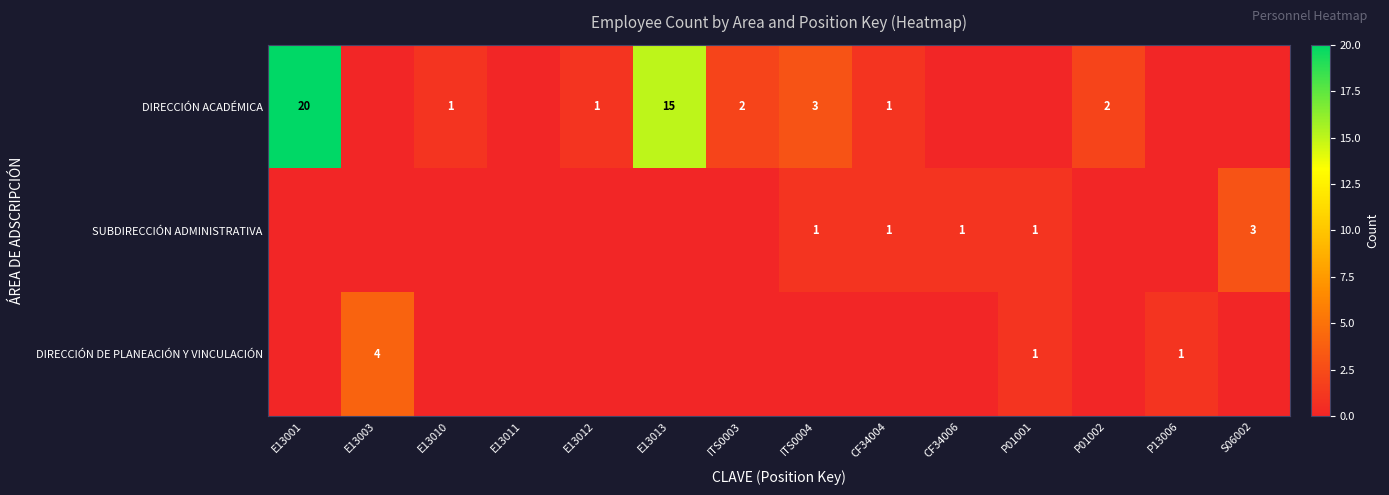

At how many categories does at least one series exceed 9?

2